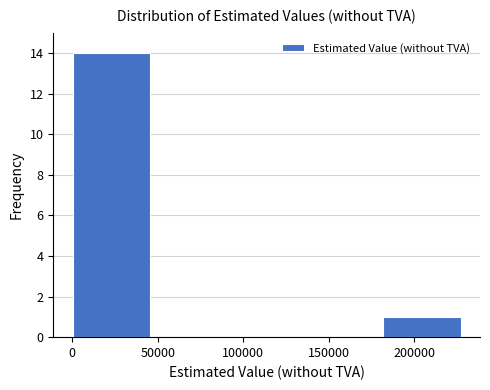

Reading left to right, transcribe this chart: for each bar, give the range it covers on the x-axis and its height. Neither the bar edges nor the heights are printed on the chart, so give them approximately, as read against the axes.

0 to 45000: 14
45000 to 90000: 0
90000 to 135000: 0
135000 to 180000: 0
180000 to 225000: 1